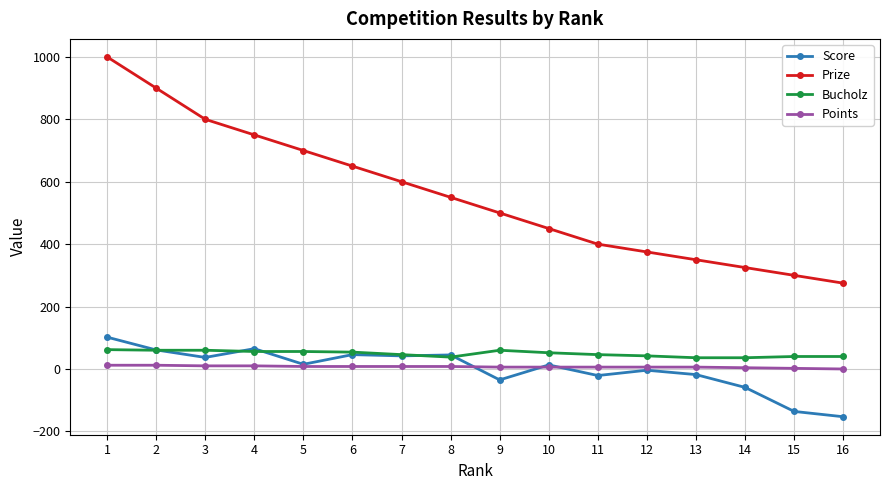

True or false: Points and Prize intersect in this chart.

False